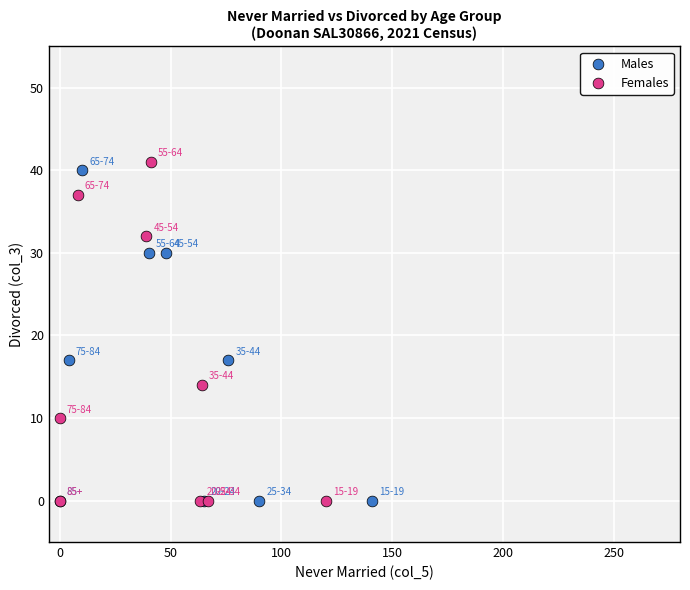

What are all the series names shown in the legend?

Males, Females